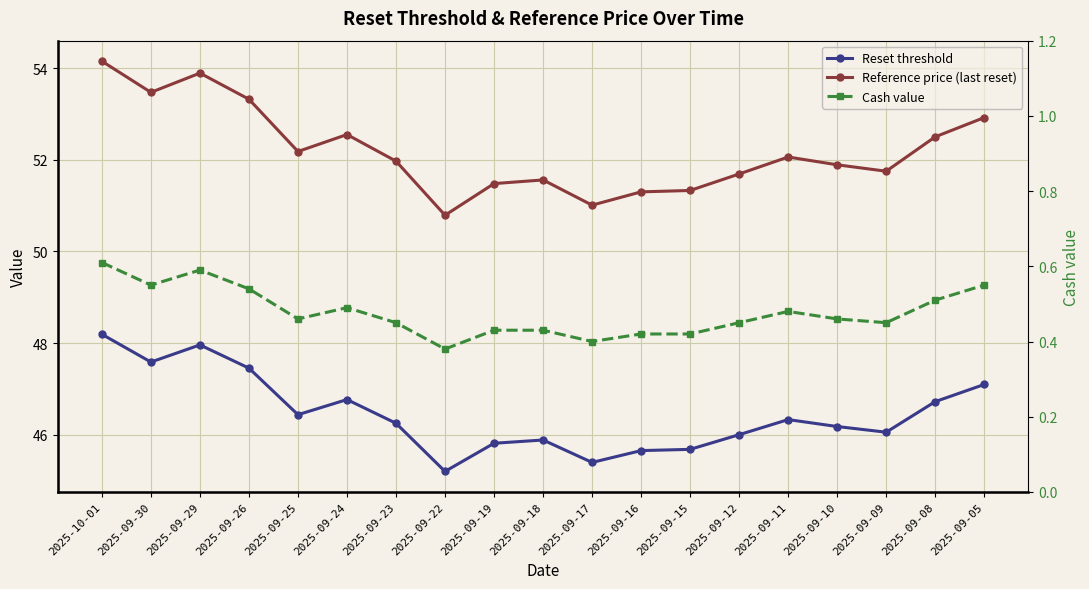

The Reset threshold series shows 10.8 at 2025-09-11. True or false?

False